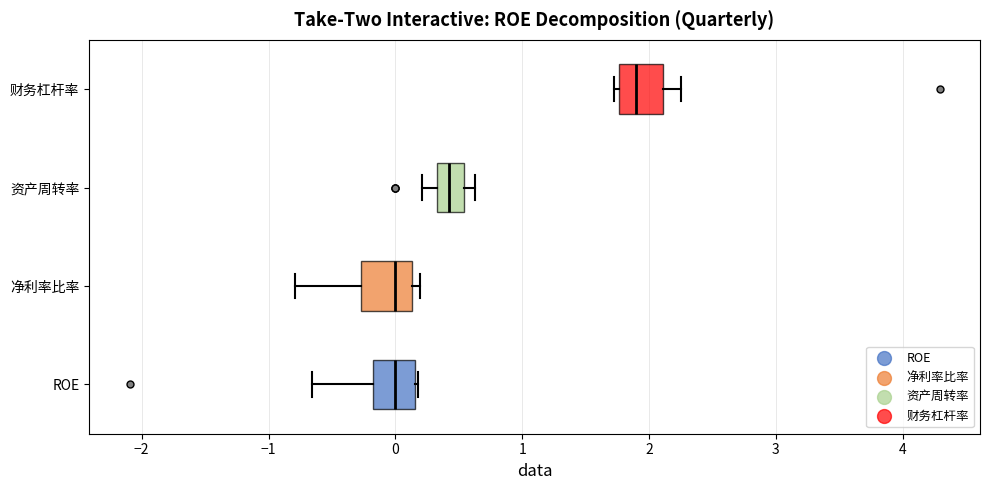

Reading bottom to top, read every box against the x-axis: the position of its median line, the range the box covers, and the ends of its whiskers. The values are not printed on the chart, so give them approximately, as read against the axis.

ROE: median 0.0, box -0.2 to 0.2, whiskers -0.7 to 0.2
净利率比率: median 0.0, box -0.3 to 0.1, whiskers -0.8 to 0.2
资产周转率: median 0.4, box 0.3 to 0.5, whiskers 0.2 to 0.6
财务杠杆率: median 1.9, box 1.8 to 2.1, whiskers 1.7 to 2.3